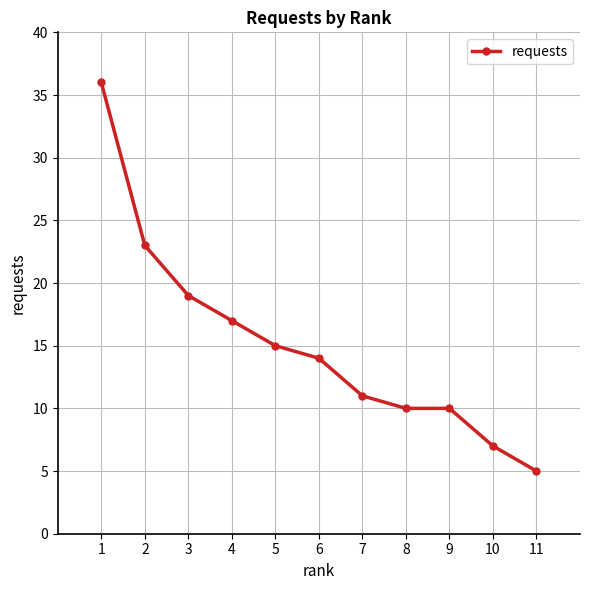

Reading left to right, extract all data points from this chart.

36	23	19	17	15	14	11	10	10	7	5